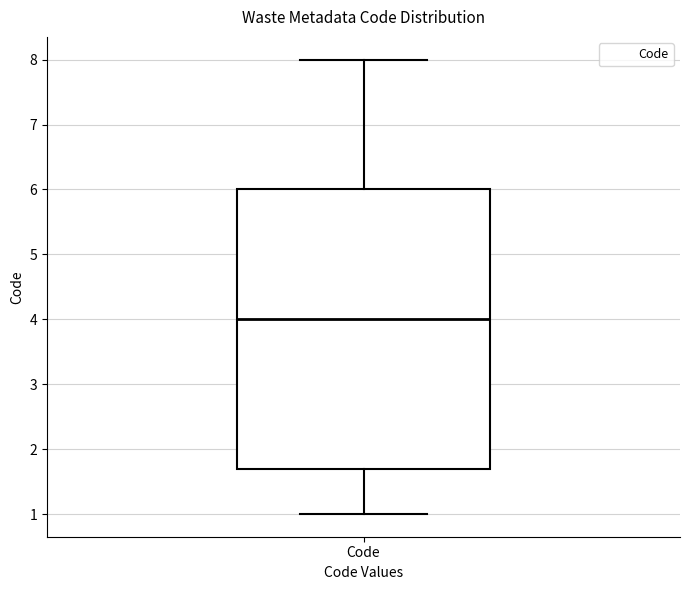

Where does the median line of the box for Code sit on the y-axis? The values are not printed on the chart, so give them approximately, as read against the axis.

4.0